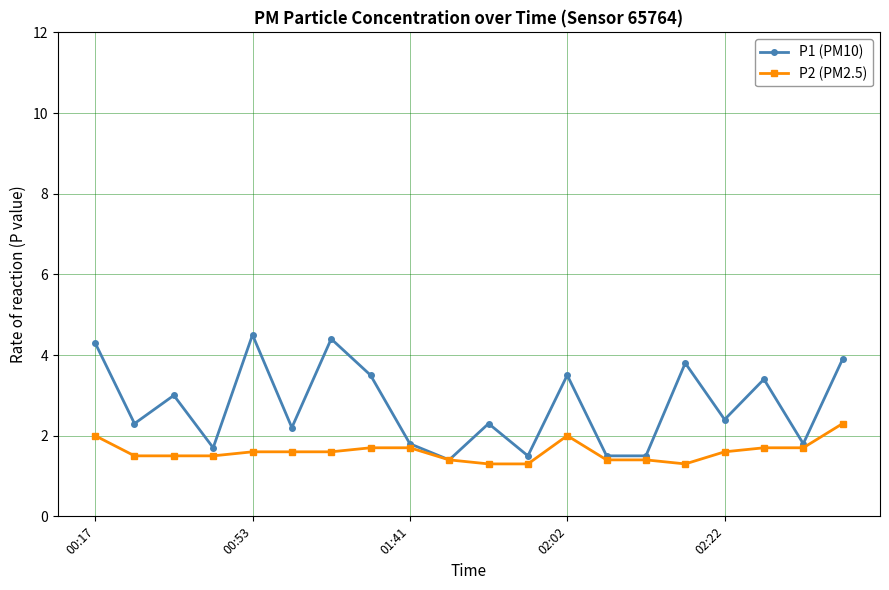

What is the value of the P2 (PM2.5) point at the 2nd from the left?

1.5